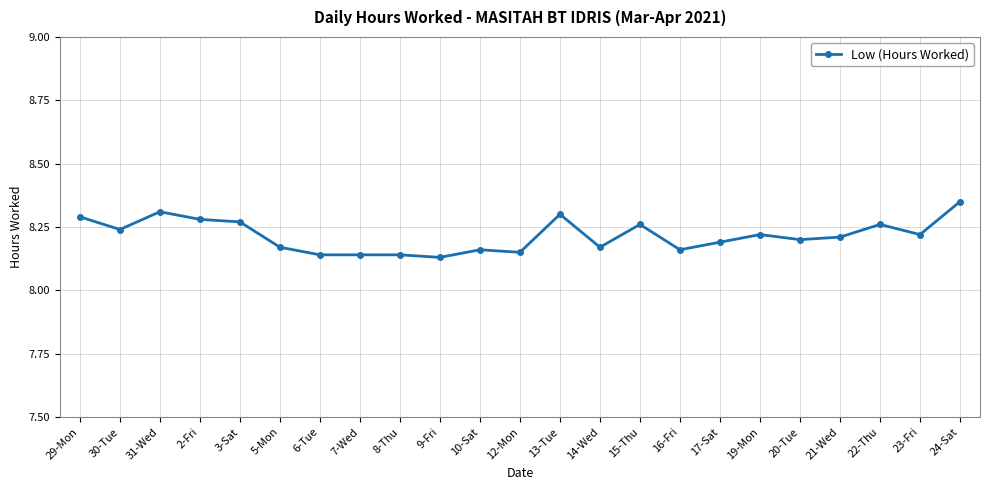

Count the values in the range 8 to 9.

23